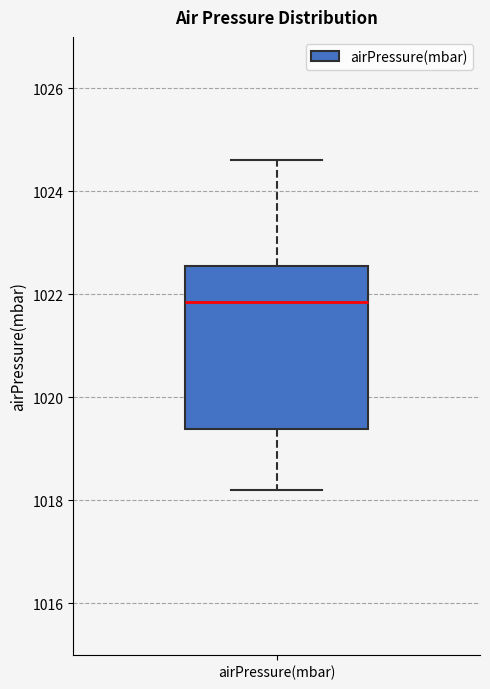

Read this box plot against the y-axis: the position of the median line, the range covered by the box, and the ends of both whiskers. The values are not printed on the chart, so give them approximately, as read against the axis.

median 1021.8, box 1019.4 to 1022.6, whiskers 1018.2 to 1024.6